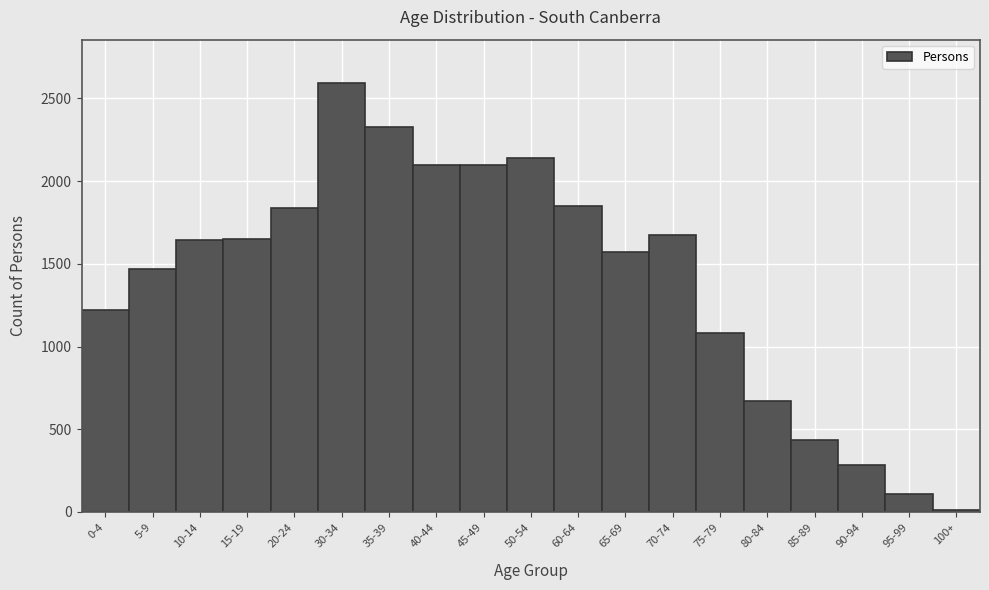

What is the ratio of the value at 35-39 to the value at 45-49?

1.1